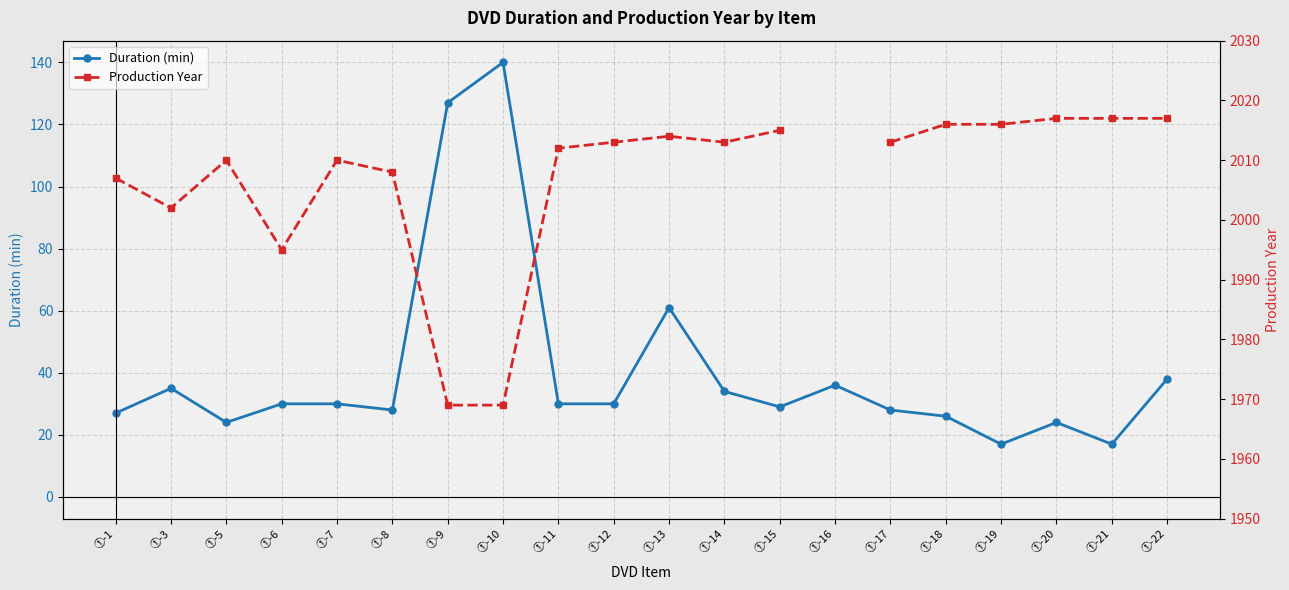

What is the maximum value shown in the chart?

2017.0